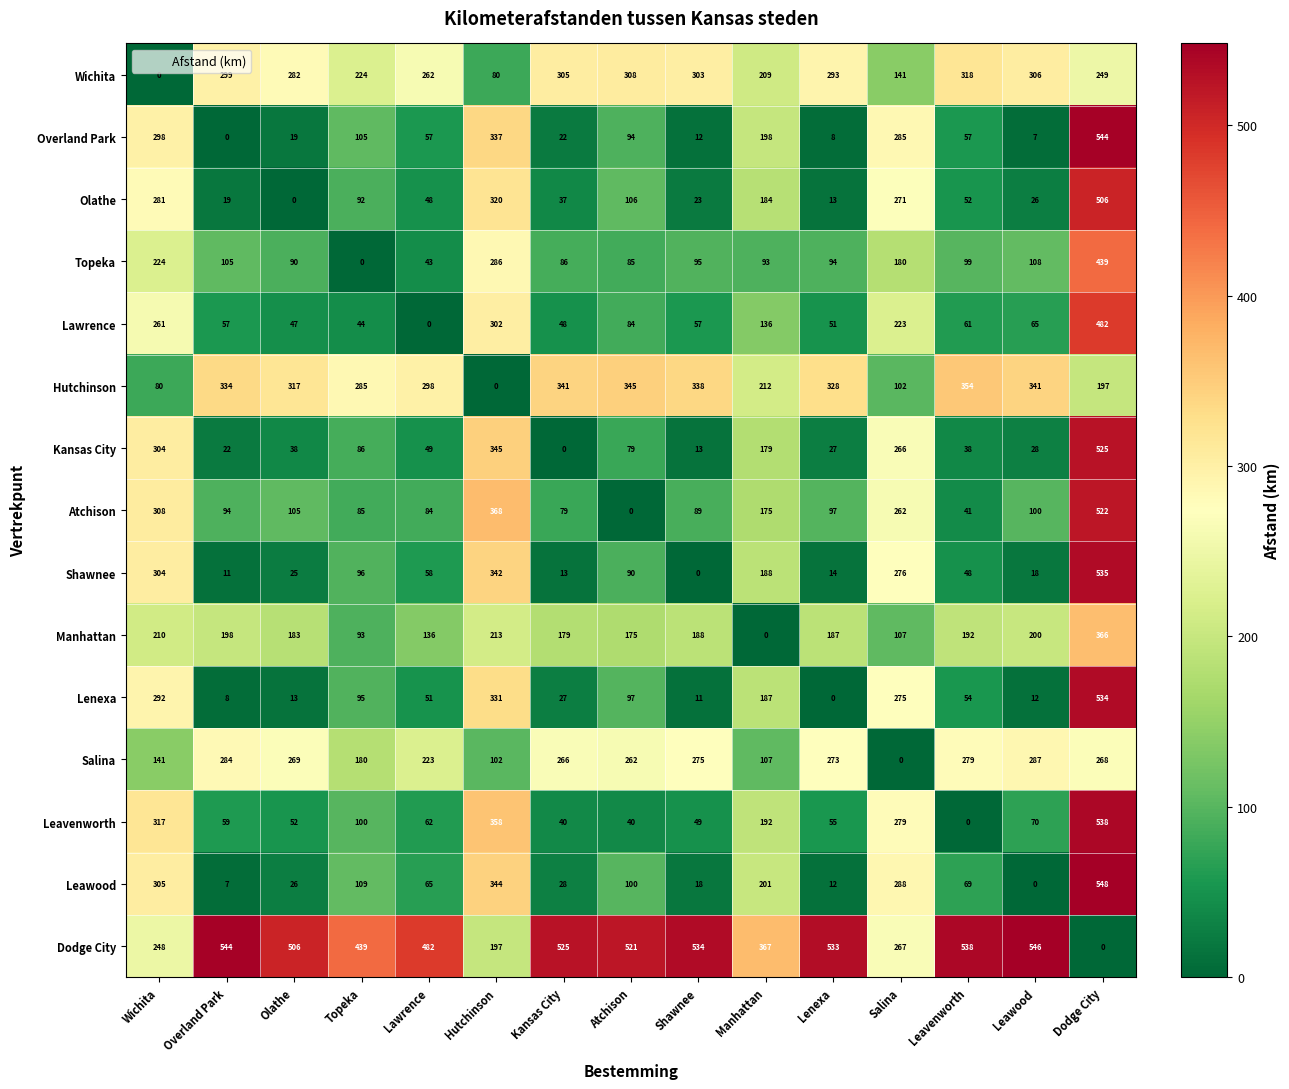

How many data points in Olathe are less than 52?

7